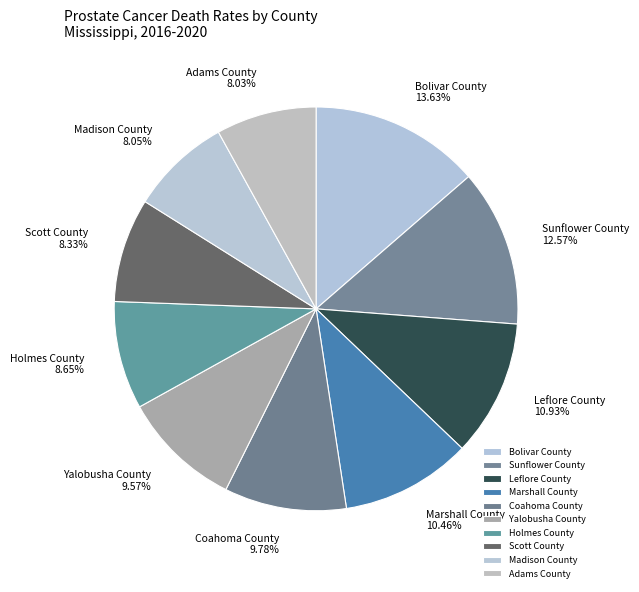

Is it true that Holmes County is 1% of the pie?

False